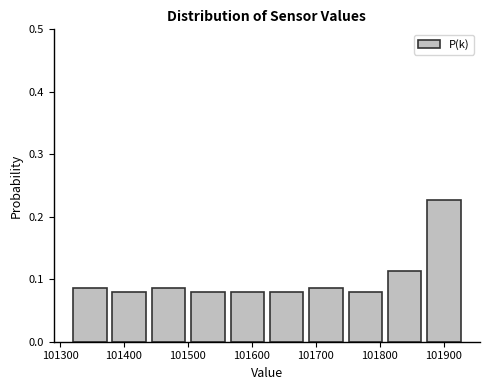

Over which range of the x-axis is the bar tallest?

101870 to 101930